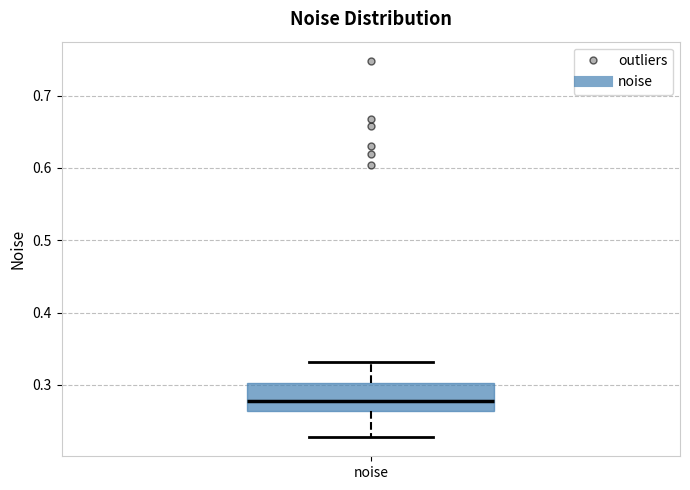

Transcribe this box plot: give where the median line is, the range the box spans, and where the two whiskers end, as read against the y-axis. The values are not printed on the chart, so give them approximately, as read against the axis.

median 0.28, box 0.26 to 0.30, whiskers 0.23 to 0.33